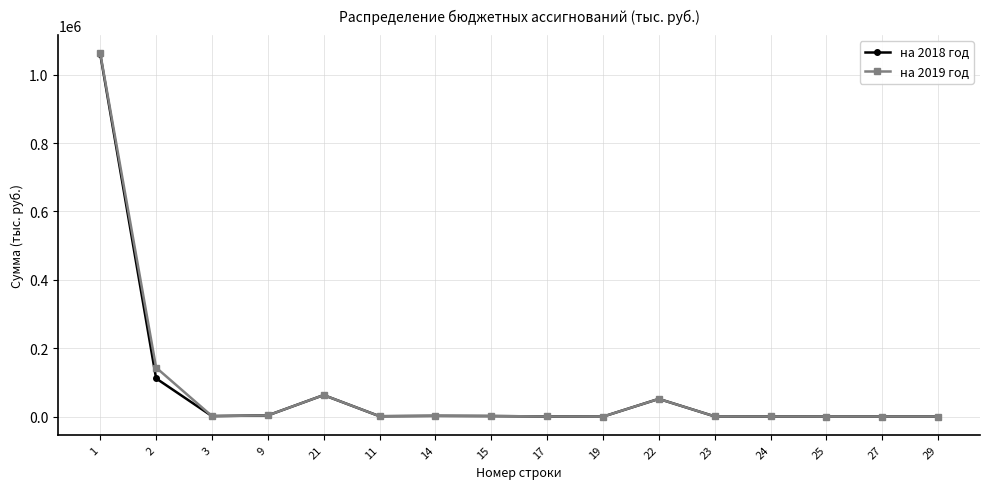

How many lines are shown in the chart?

2